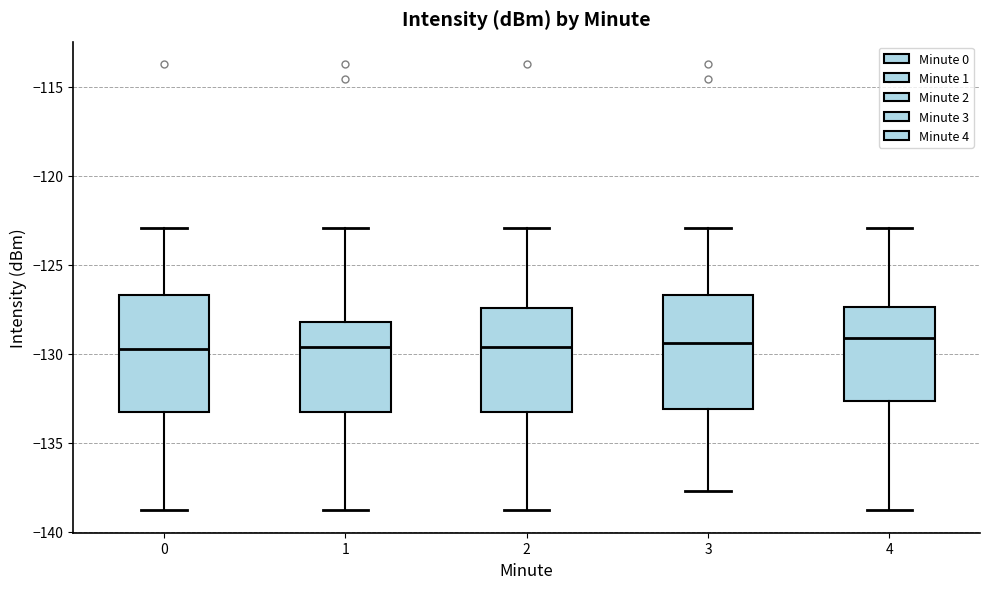

Reading left to right, transcribe this box plot: for each box, give where its median line is, the range the box spans, and where its two whiskers end, as read against the y-axis. The values are not printed on the chart, so give them approximately, as read against the axis.

0: median -129.5, box -133.5 to -126.5, whiskers -139.0 to -123.0
1: median -129.5, box -133.5 to -128.0, whiskers -139.0 to -123.0
2: median -129.5, box -133.5 to -127.5, whiskers -139.0 to -123.0
3: median -129.5, box -133.0 to -126.5, whiskers -137.5 to -123.0
4: median -129.0, box -132.5 to -127.5, whiskers -139.0 to -123.0